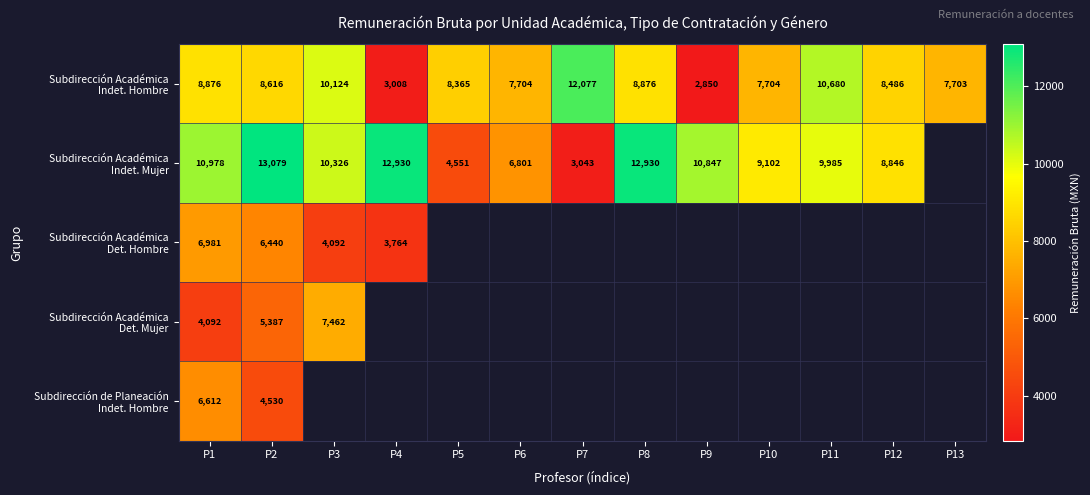

What is the difference between the highest and lowest values at P1?

6886.0